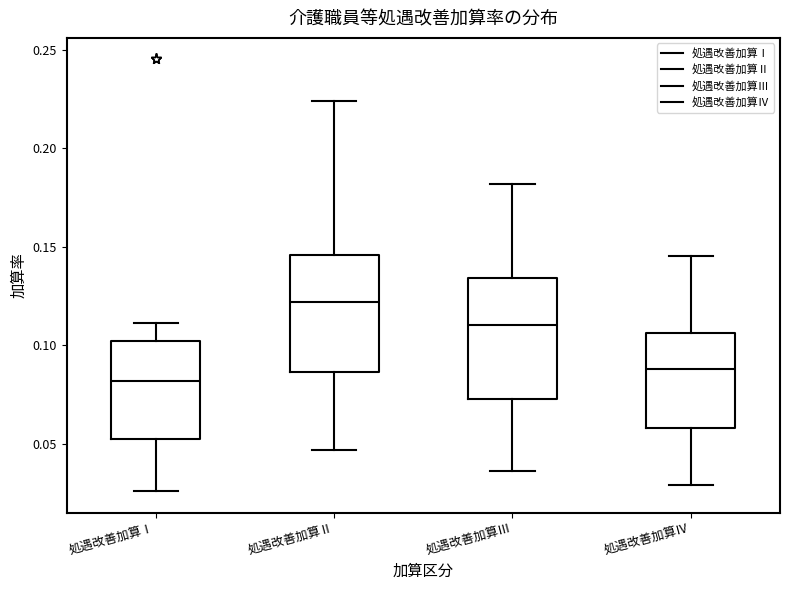

Which box's median line is the highest?

処遇改善加算Ⅱ